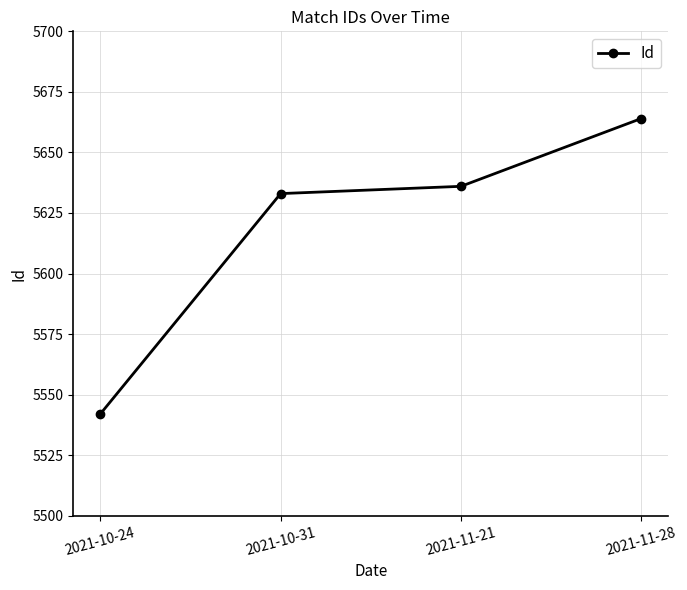

The chart shows a value of 9235 at 2021-11-21. True or false?

False